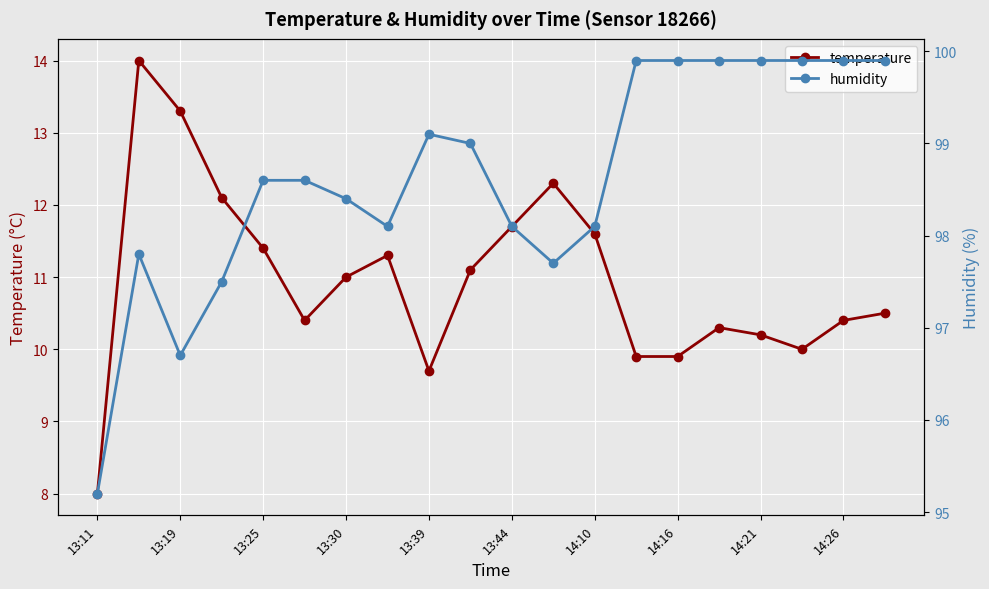

How many data points does each series have?

20